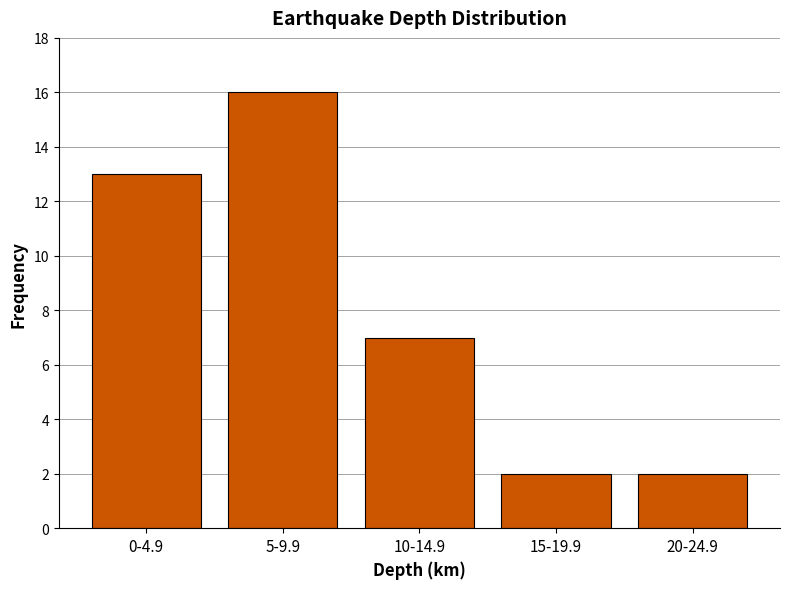

Reading left to right, extract all data points from this chart.

13	16	7	2	2